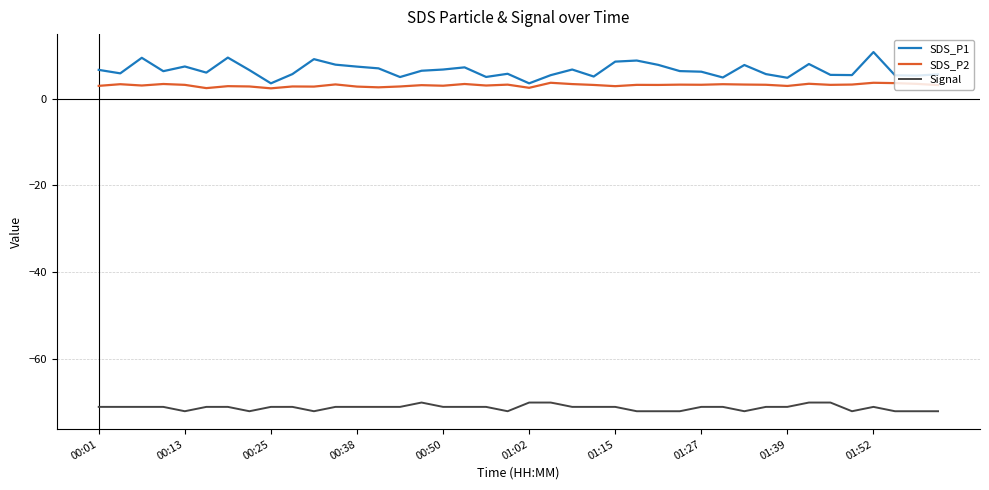

What is the difference between the maximum and minimum values in the Signal series?

2.0